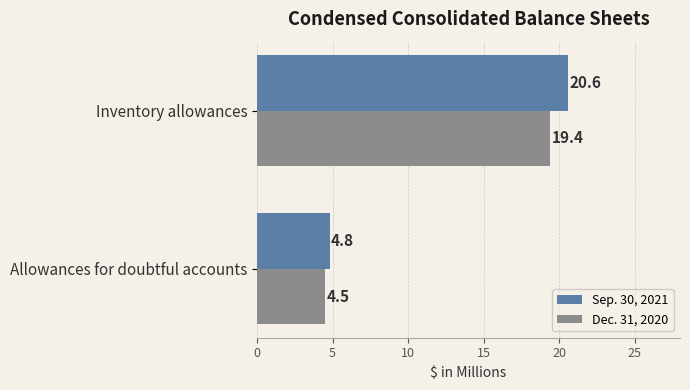

What value does the Dec. 31, 2020 series have at Inventory allowances?

19.4